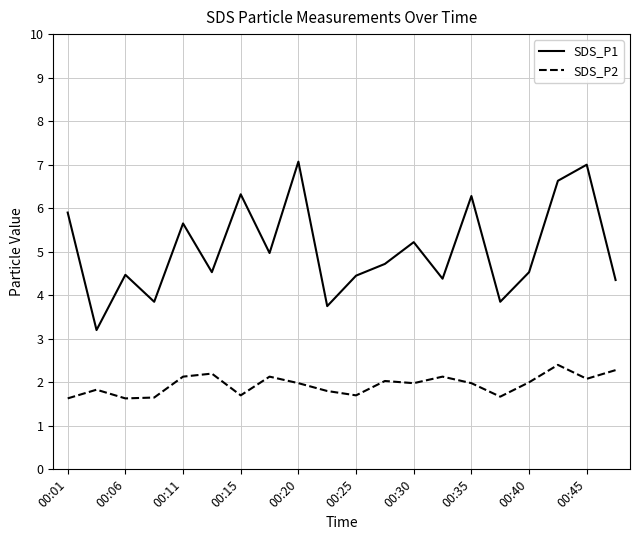

What is the maximum value shown in the chart?

7.1